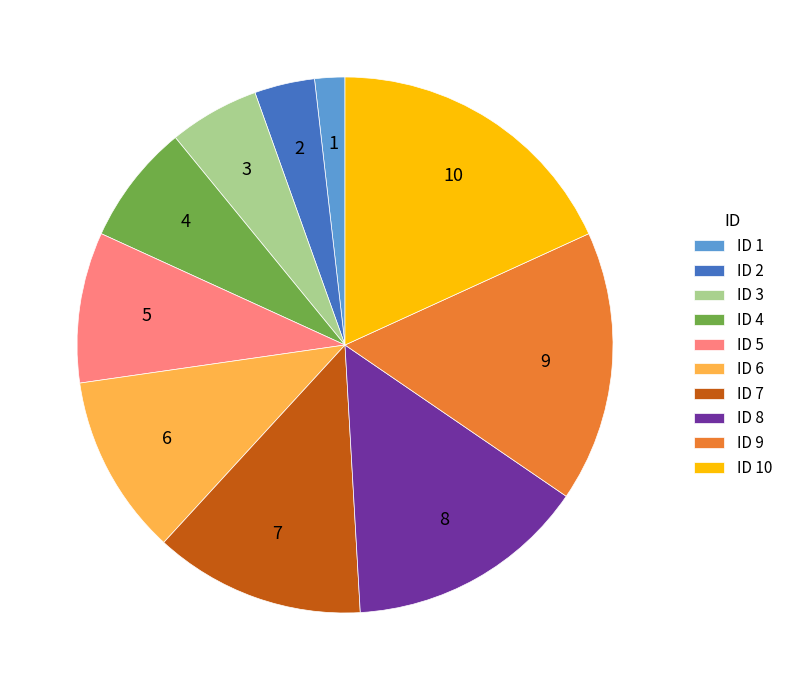

Which category has the biggest portion of the pie?

ID 10